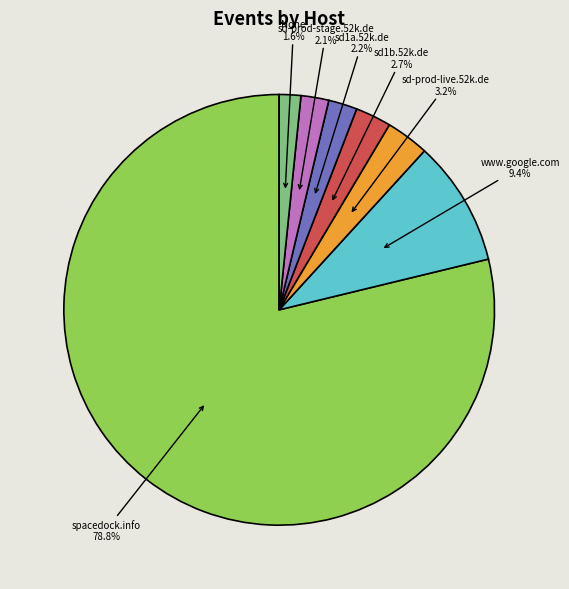

Does sd-prod-live.52k.de represent more than half of the total?

No